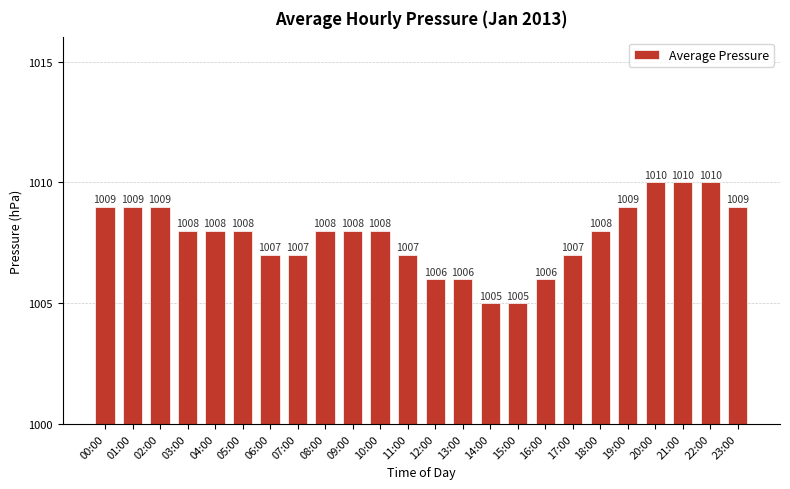

What is the difference between the second highest and second lowest values?

5